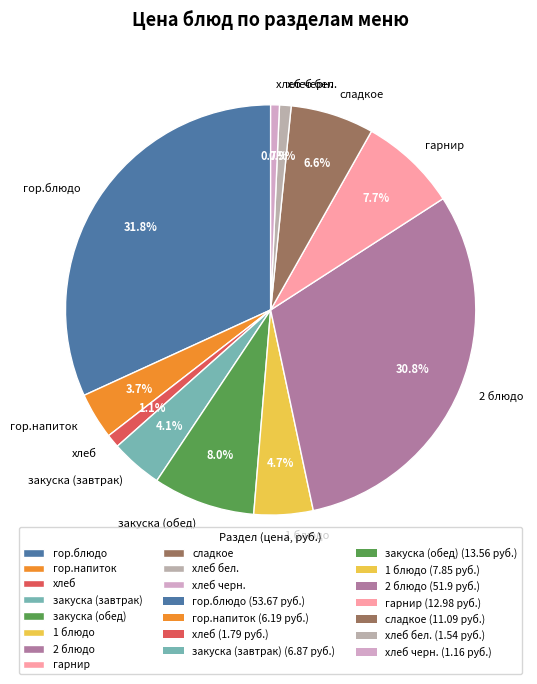

What portion of the pie excludes закуска (обед)?

92.0%